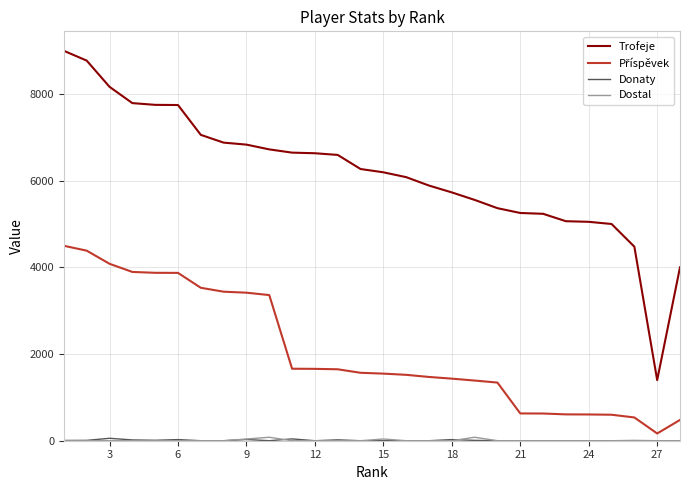

Which series has the largest range (max minus min)?

Trofeje